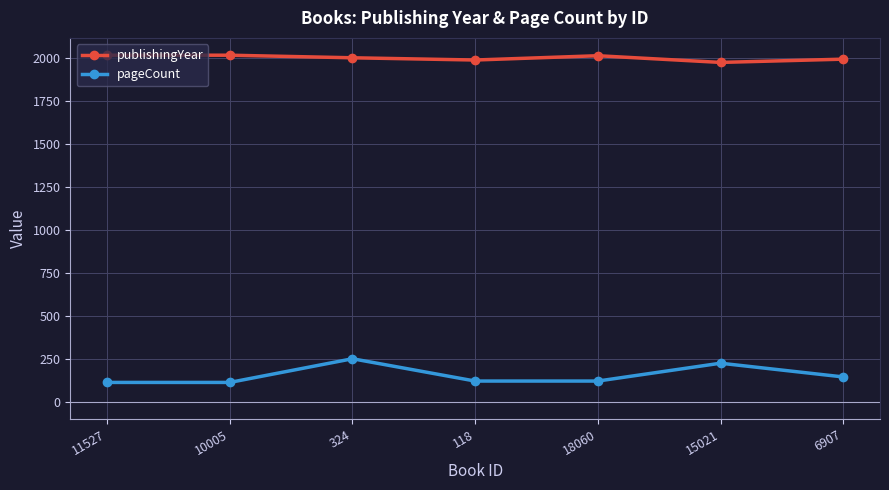

What is the sum of the publishingYear values at 11527 and 6907?

4015